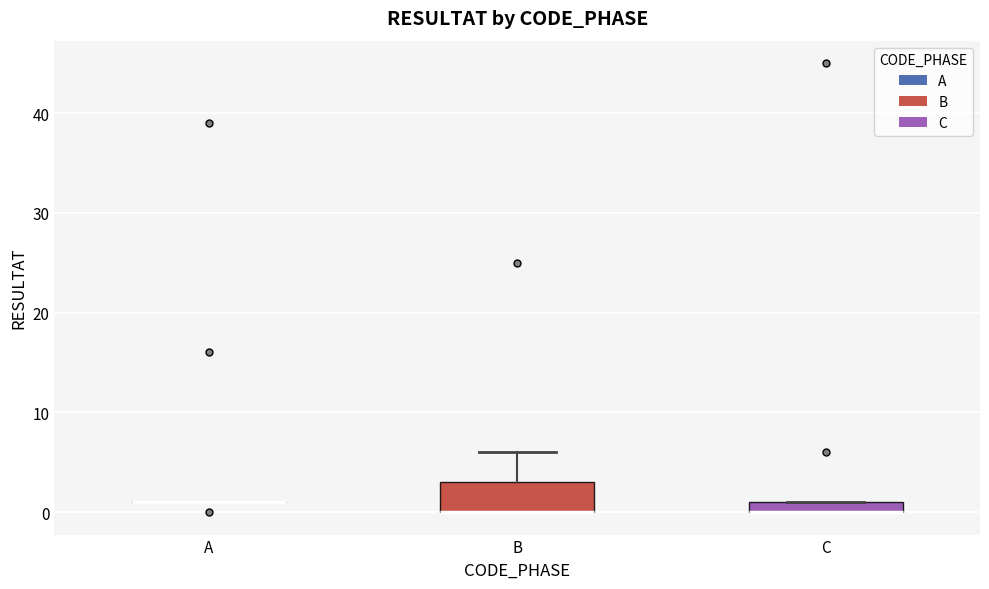

Which box is the tallest, from its lower edge to its upper edge?

B